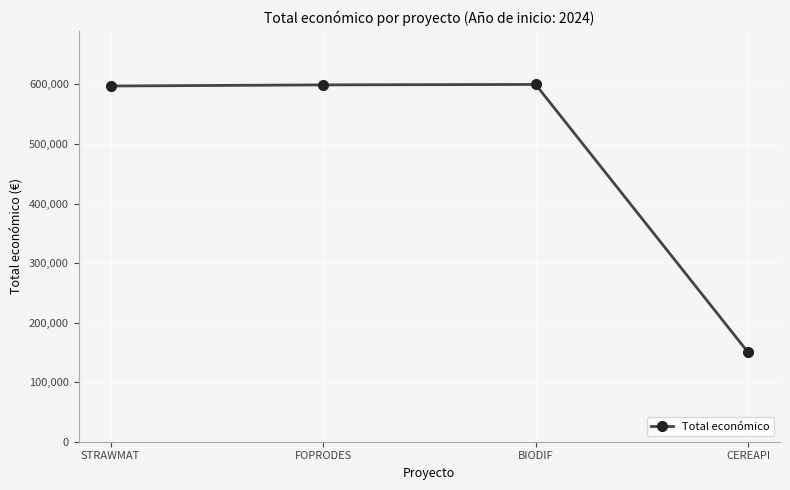

What is the label of the 1st point from the left?

STRAWMAT